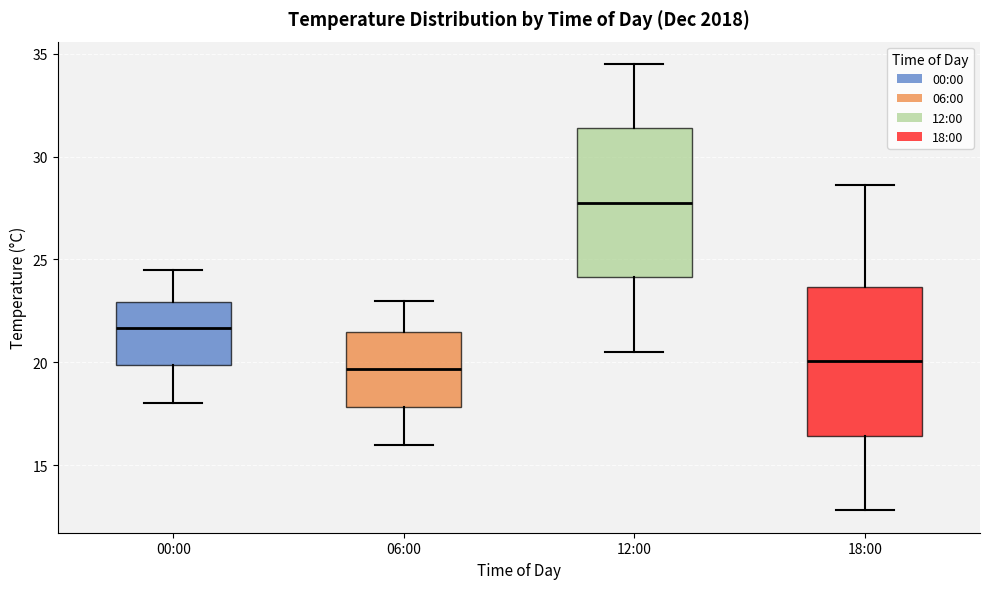

Reading left to right, read every box against the y-axis: the position of its median line, the range the box covers, and the ends of its whiskers. The values are not printed on the chart, so give them approximately, as read against the axis.

00:00: median 21.5, box 20.0 to 23.0, whiskers 18.0 to 24.5
06:00: median 19.5, box 18.0 to 21.5, whiskers 16.0 to 23.0
12:00: median 28.0, box 24.0 to 31.5, whiskers 20.5 to 34.5
18:00: median 20.0, box 16.5 to 23.5, whiskers 13.0 to 28.5